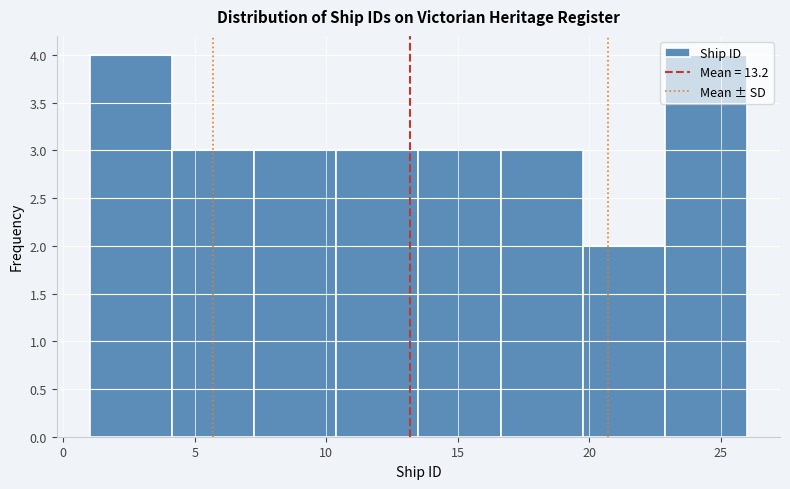

Reading left to right, transcribe this chart: for each bar, give the range it covers on the x-axis and its height. Neither the bar edges nor the heights are printed on the chart, so give them approximately, as read against the axes.

1.0 to 4.0: 4
4.0 to 7.5: 3
7.5 to 10.5: 3
10.5 to 13.5: 3
13.5 to 16.5: 3
16.5 to 20.0: 3
20.0 to 23.0: 2
23.0 to 26.0: 4